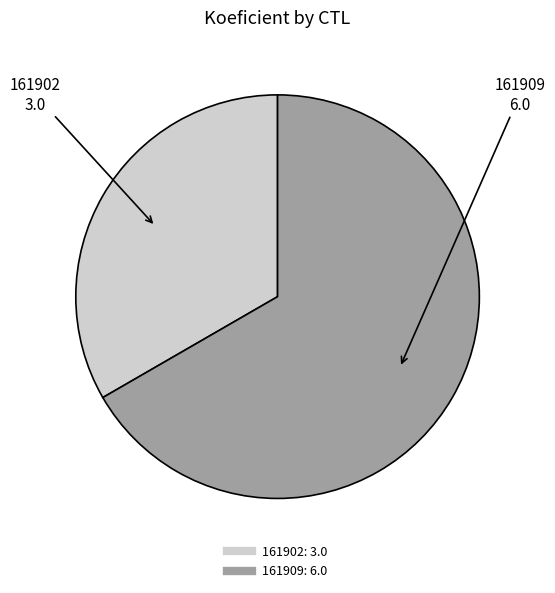

What is the largest slice in the pie chart?

161909